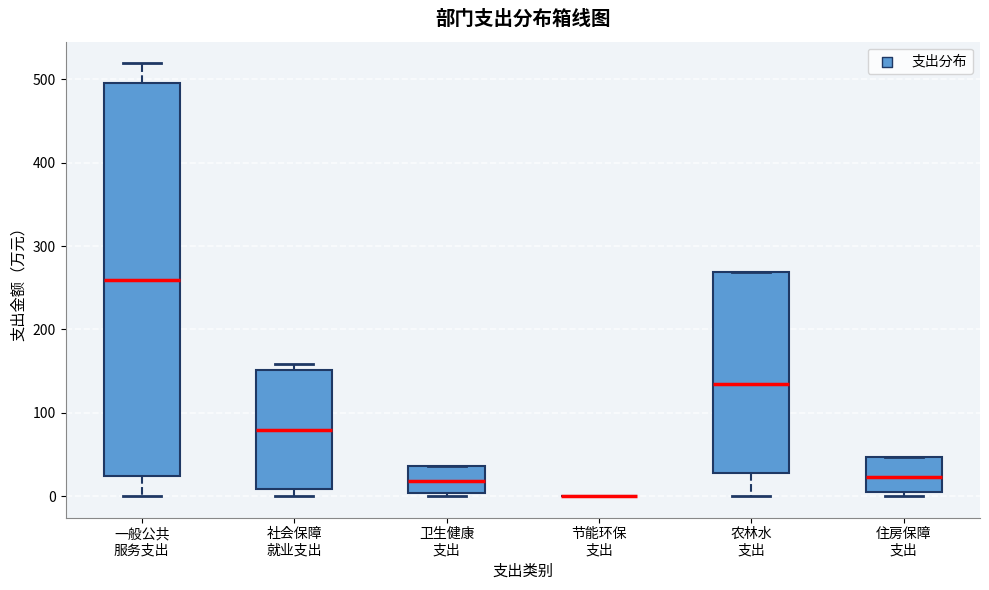

Reading left to right, read every box against the y-axis: the position of its median line, the range the box covers, and the ends of its whiskers. The values are not printed on the chart, so give them approximately, as read against the axis.

一般公共 服务支出: median 260, box 20 to 500, whiskers 0 to 520
社会保障 就业支出: median 80, box 10 to 150, whiskers 0 to 160
卫生健康 支出: median 20, box 0 to 40, whiskers 0 (just below the box's lower edge) to 40
节能环保 支出: box collapsed to a line at 0, whiskers 0 to 0
农林水 支出: median 130, box 30 to 270, whiskers 0 to 270
住房保障 支出: median 20, box 0 to 50, whiskers 0 (just below the box's lower edge) to 50